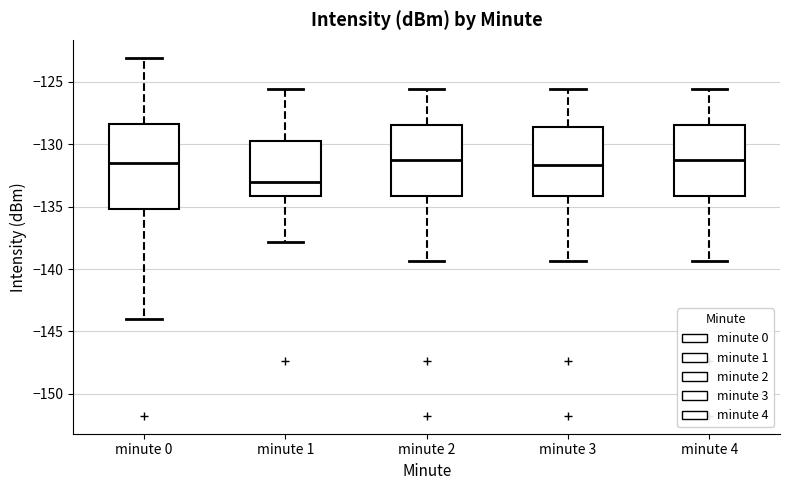

Where is the upper edge of the box for minute 1 on the y-axis? The values are not printed on the chart, so give them approximately, as read against the axis.

-129.5